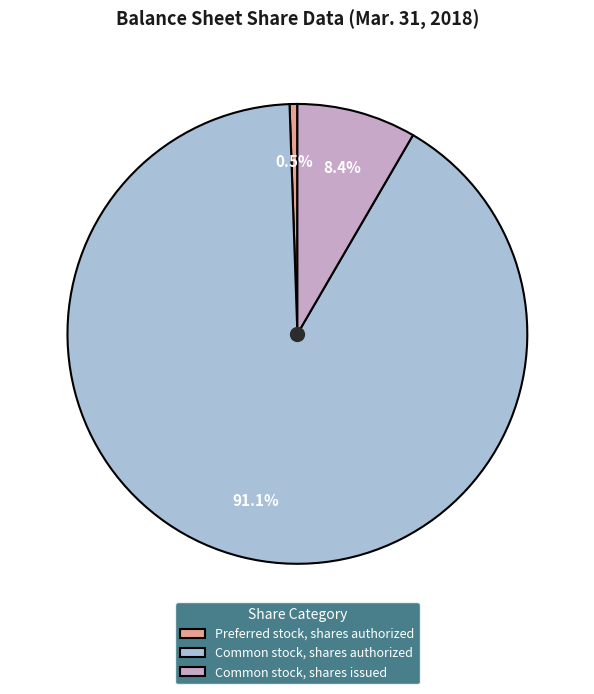

Between Preferred stock, shares authorized and Common stock, shares authorized, which is larger?

Common stock, shares authorized